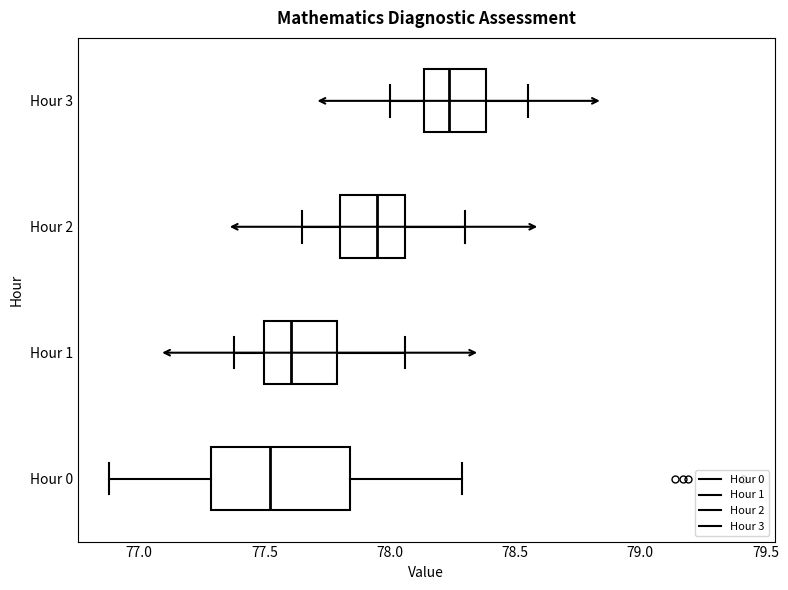

Reading bottom to top, transcribe this box plot: for each box, give where its median line is, the range the box spans, and where its two whiskers end, as read against the x-axis. The values are not printed on the chart, so give them approximately, as read against the axis.

Hour 0: median 77.50, box 77.30 to 77.85, whiskers 76.90 to 78.30
Hour 1: median 77.60, box 77.50 to 77.80, whiskers 77.40 to 78.05
Hour 2: median 77.95, box 77.80 to 78.05, whiskers 77.65 to 78.30
Hour 3: median 78.25, box 78.15 to 78.40, whiskers 78.00 to 78.55